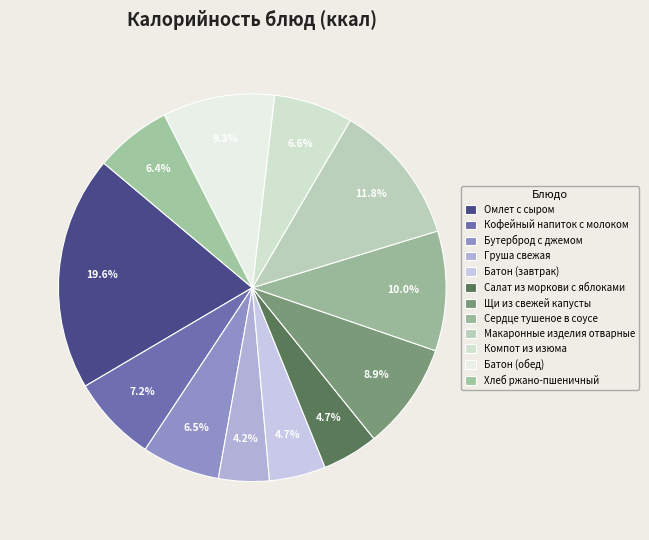

Which has a higher value, Груша свежая or Бутерброд с джемом?

Бутерброд с джемом